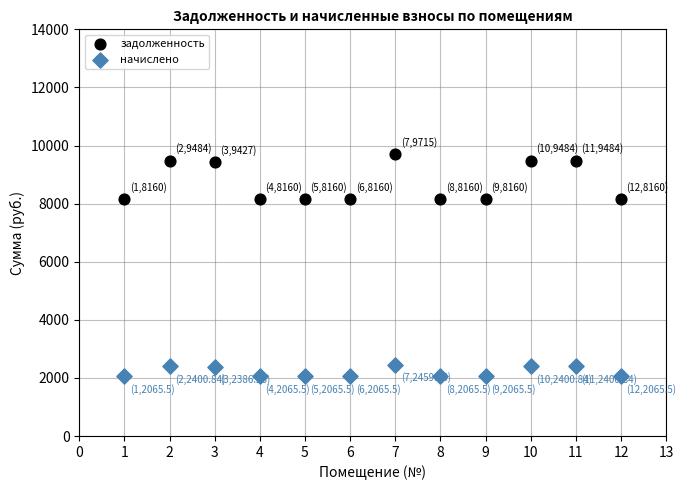

Which series has the largest Y range (max minus min)?

задолженность